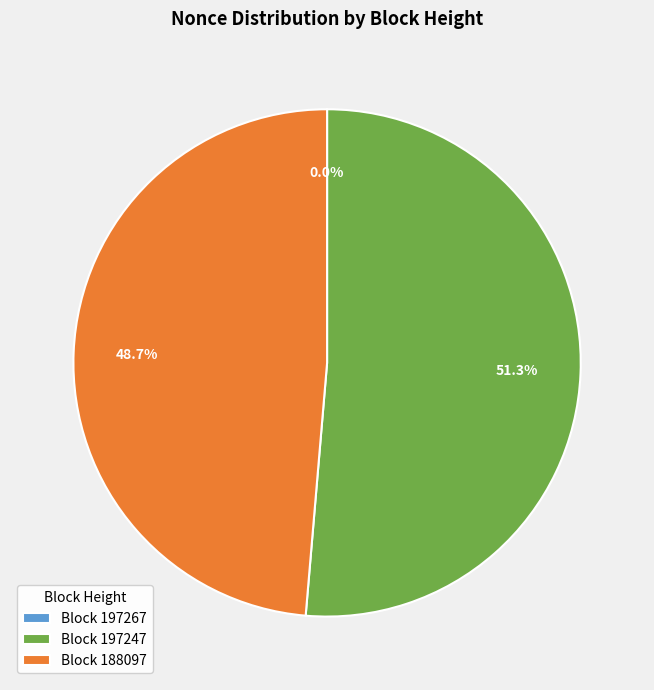

Does any single category account for the majority?

Yes